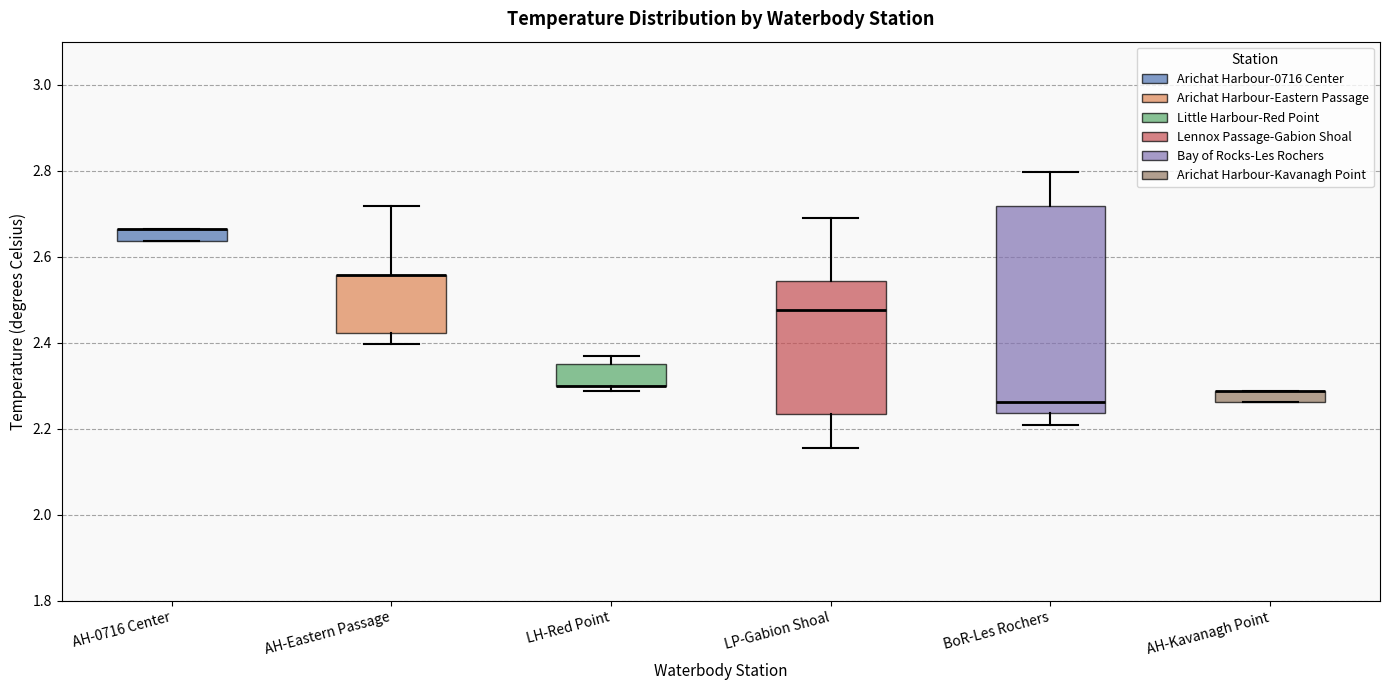

Where is the lower edge of the box for AH-Kavanagh Point on the y-axis? The values are not printed on the chart, so give them approximately, as read against the axis.

2.26